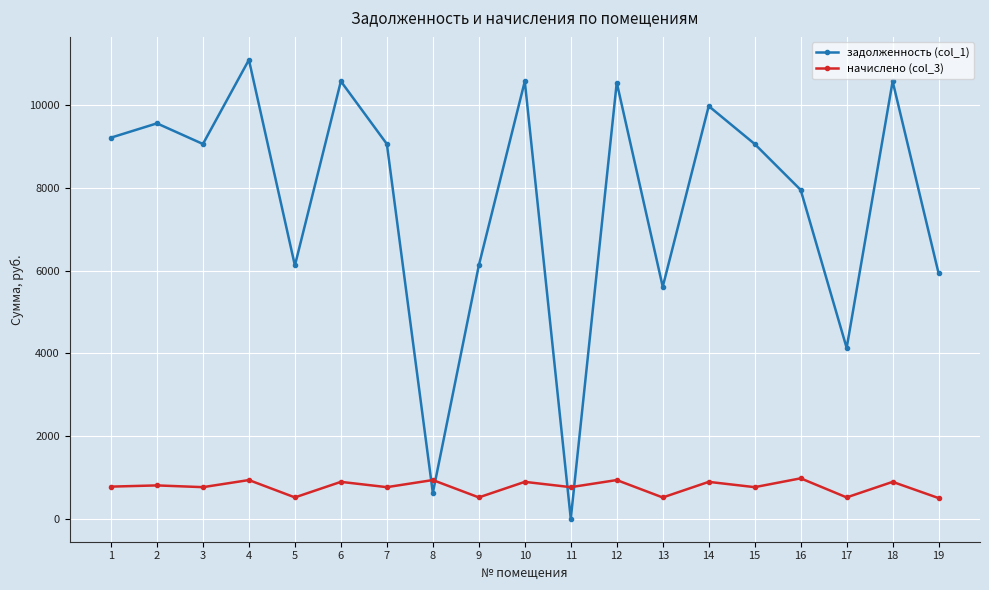

What is the spread (max minus min) of values at 2?

8754.8